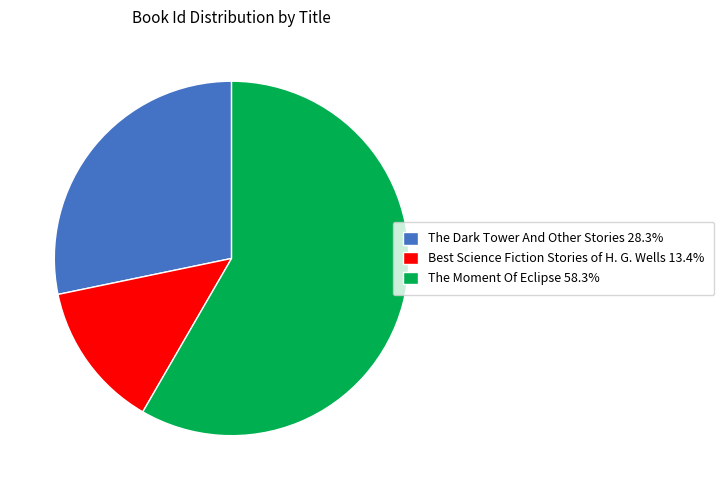

Do The Moment Of Eclipse and Best Science Fiction Stories of H. G. Wells together represent more than half of the pie?

Yes